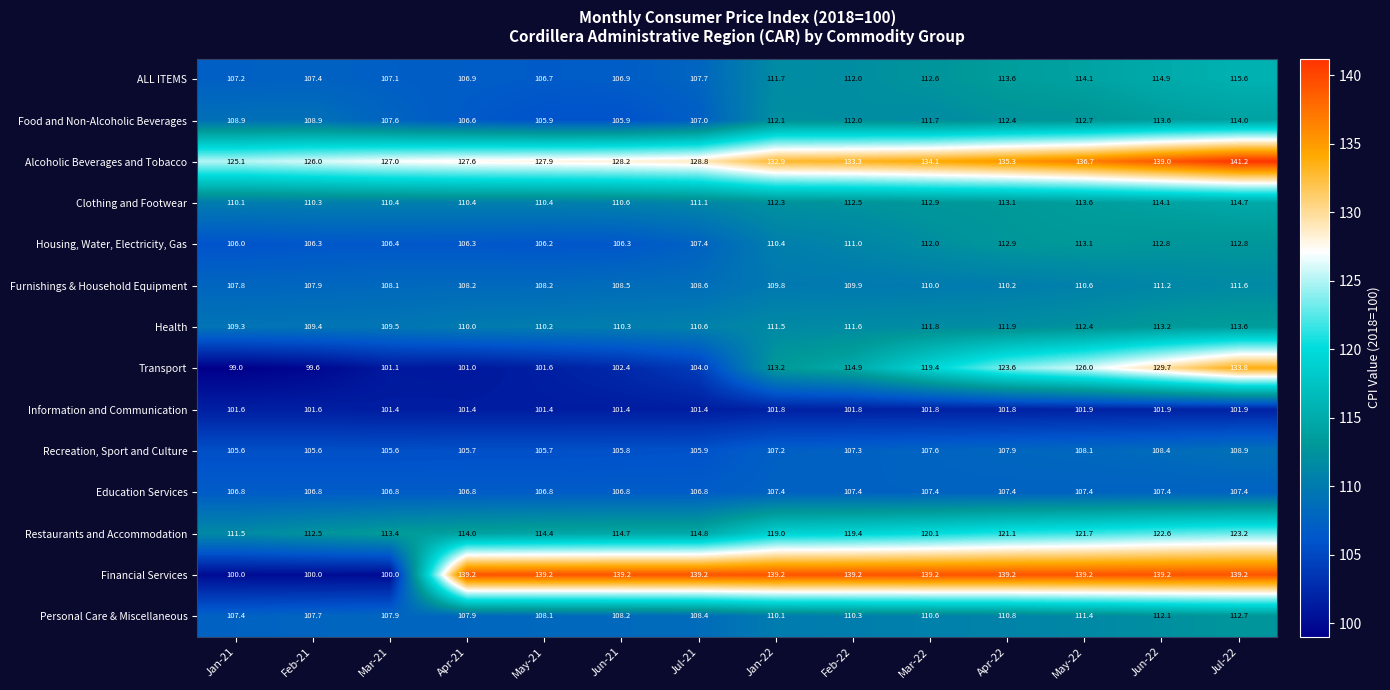

List the series in order of their peak value, lowest first.

Information and Communication, Education Services, Recreation, Sport and Culture, Furnishings & Household Equipment, Personal Care & Miscellaneous, Housing, Water, Electricity, Gas, Health, Food and Non-Alcoholic Beverages, Clothing and Footwear, ALL ITEMS, Restaurants and Accommodation, Transport, Financial Services, Alcoholic Beverages and Tobacco